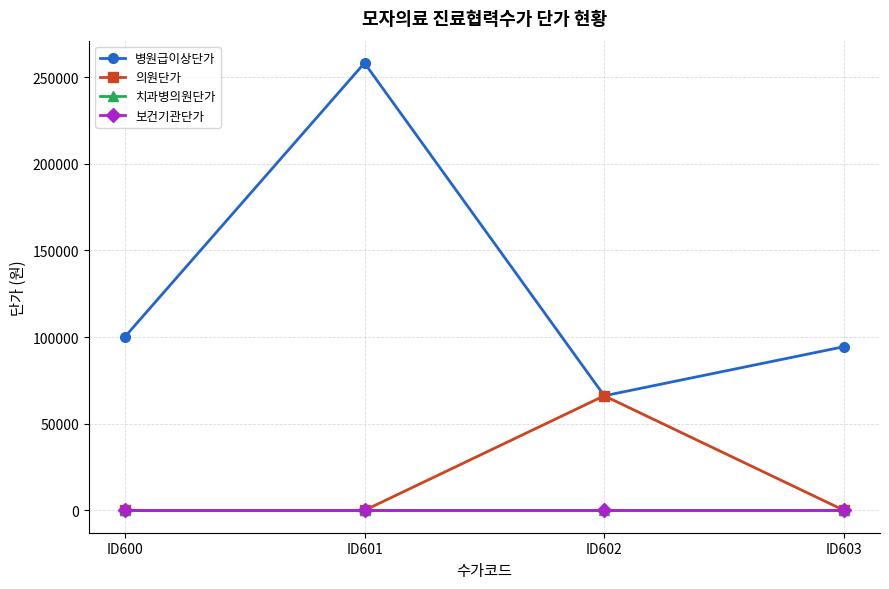

At which category is the sum across all series the highest?

ID601